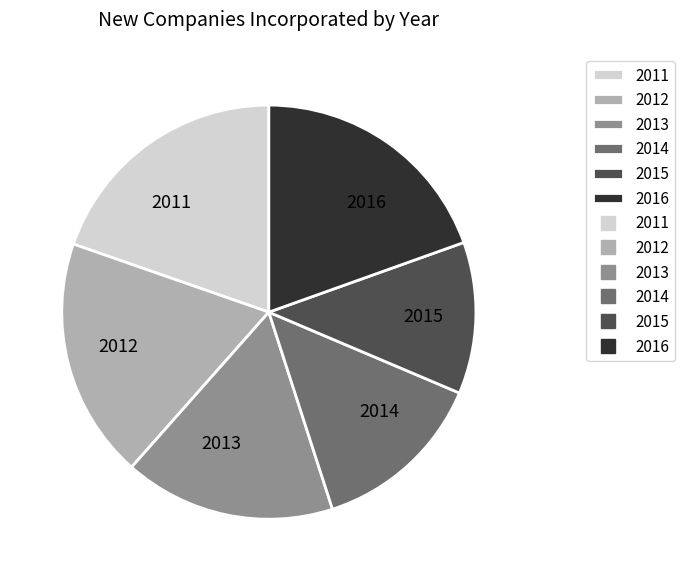

Which has a higher value, 2014 or 2012?

2012